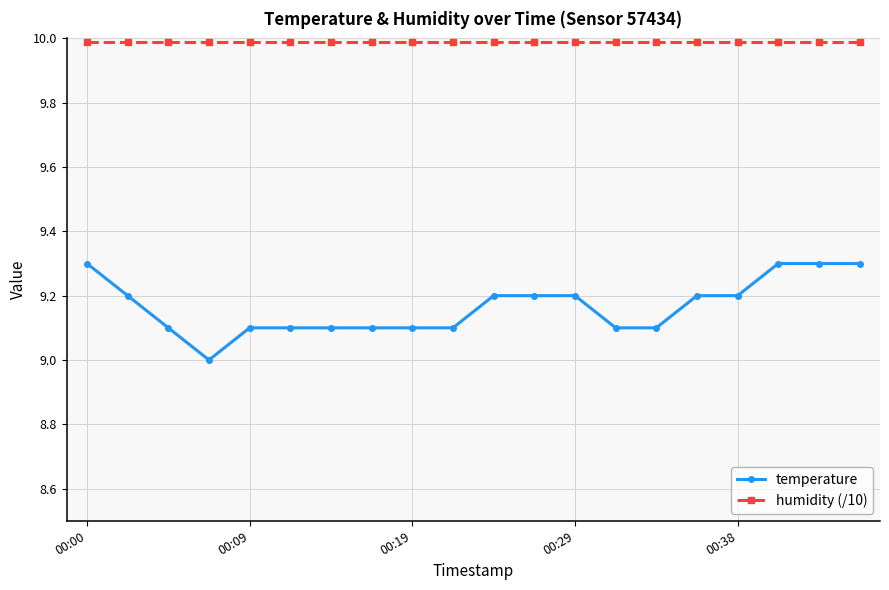

How many lines are shown in the chart?

2